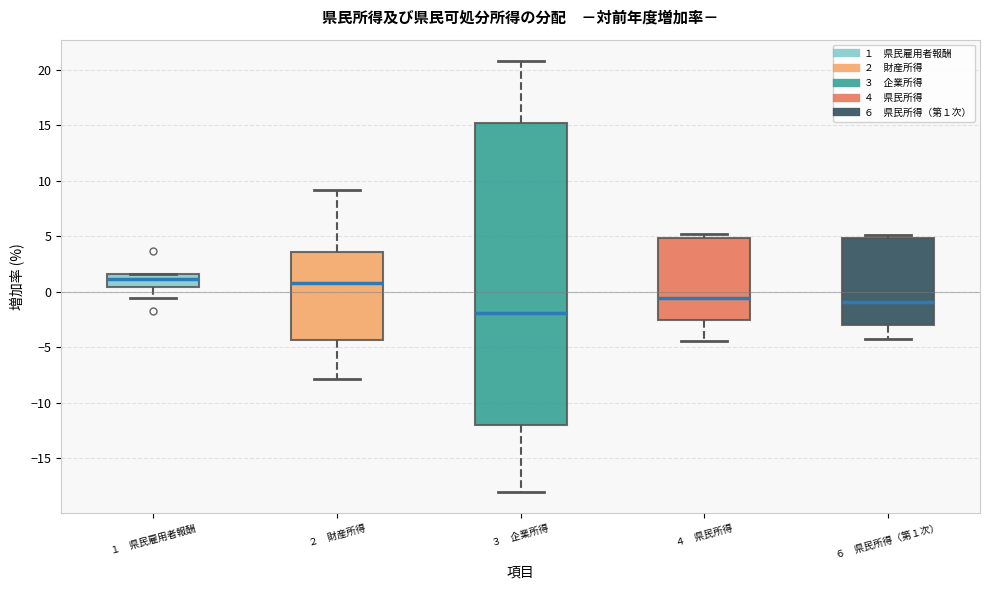

Reading left to right, transcribe this box plot: for each box, give where its median line is, the range the box spans, and where its two whiskers end, as read against the y-axis. The values are not printed on the chart, so give them approximately, as read against the axis.

１ 県民雇用者報酬: median 1.0, box 0.5 to 1.5, whiskers -0.5 to 1.5
２ 財産所得: median 1.0, box -4.5 to 3.5, whiskers -8.0 to 9.0
３ 企業所得: median -2.0, box -12.0 to 15.0, whiskers -18.0 to 21.0
４ 県民所得: median -0.5, box -2.5 to 5.0, whiskers -4.5 to 5.0 (just above the box's upper edge)
６ 県民所得（第１次）: median -1.0, box -3.0 to 5.0, whiskers -4.5 to 5.0 (just above the box's upper edge)